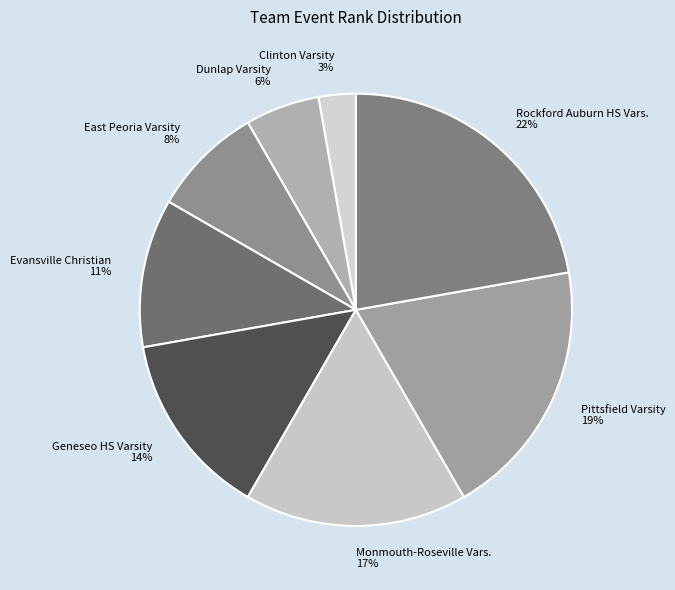

Count the number of slices in the pie.

8